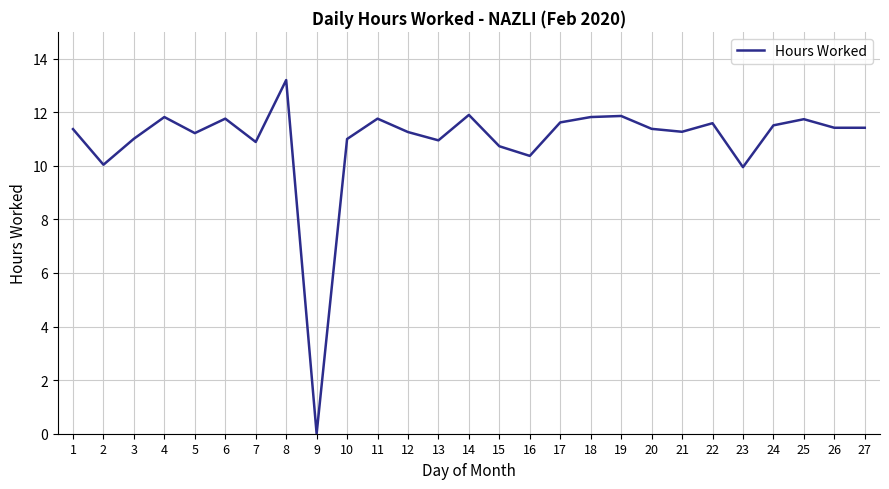

Where is the first local maximum?

4